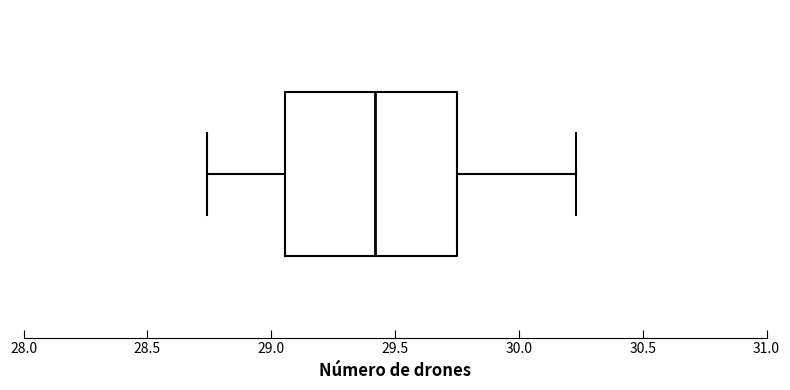

Transcribe this box plot: give where the median line is, the range the box spans, and where the two whiskers end, as read against the x-axis. The values are not printed on the chart, so give them approximately, as read against the axis.

median 29.40, box 29.05 to 29.75, whiskers 28.75 to 30.25